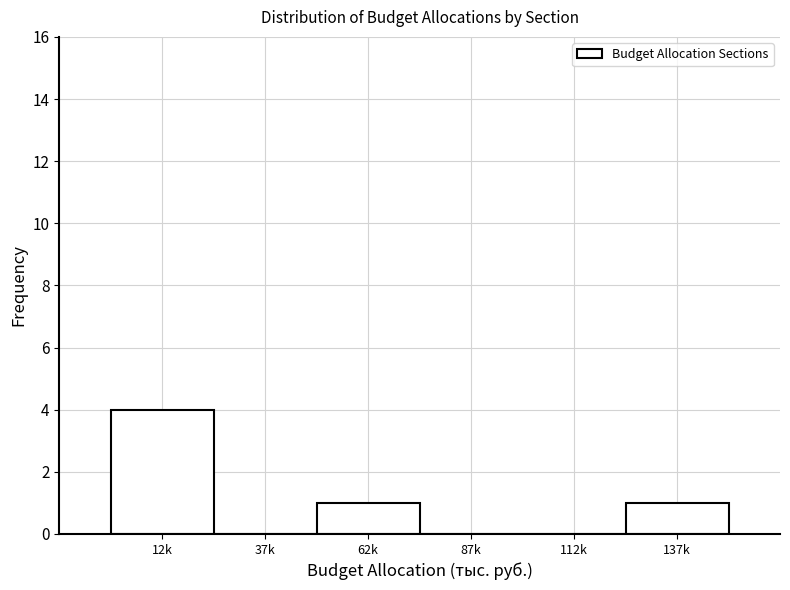

Reading left to right, what are all the values shown in this chart?

12k=4	37k=0	62k=1	87k=0	112k=0	137k=1